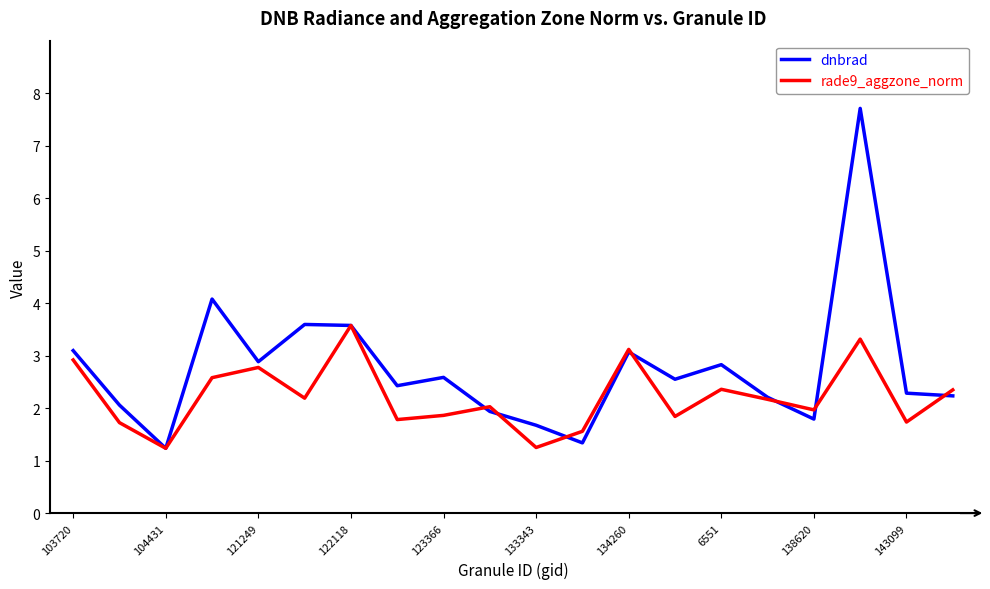

What is the highest value of the rade9_aggzone_norm series?

3.6